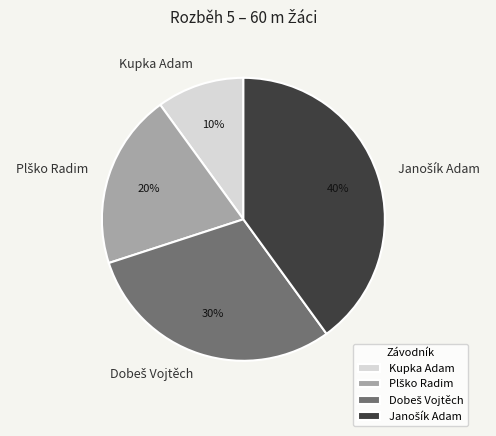

The Kupka Adam slice represents 10% of the pie. True or false?

True